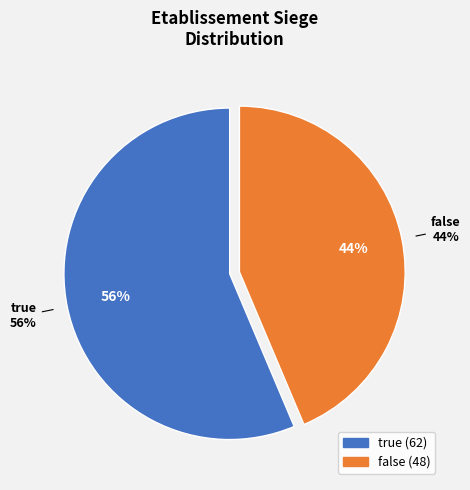

How many segments does this pie chart have?

2